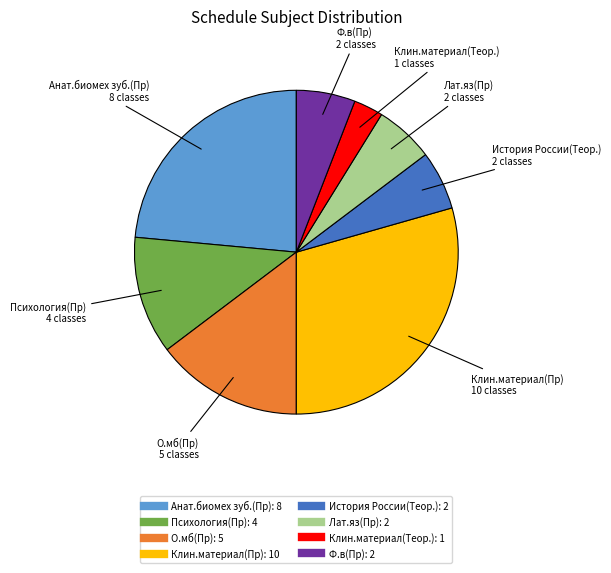

How many slices are in this pie chart?

8